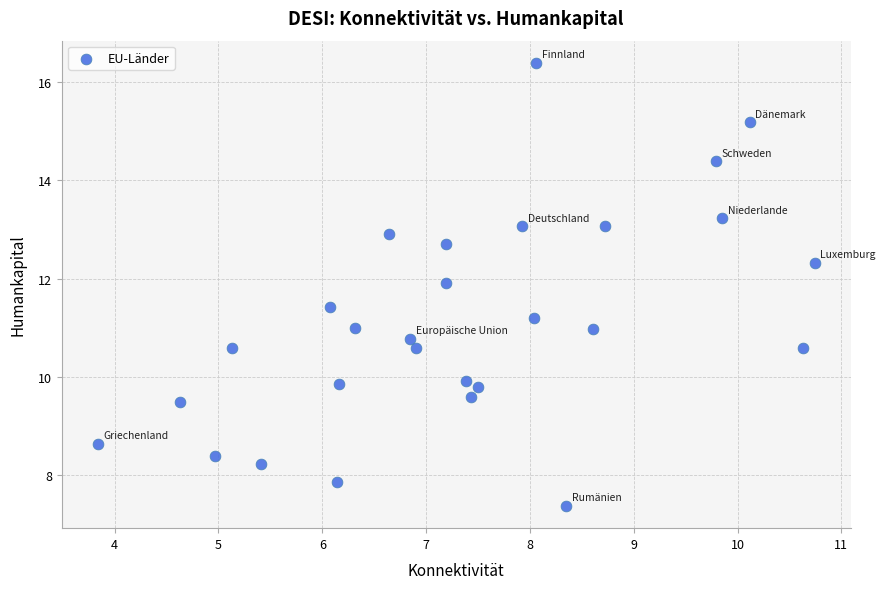

What is the range of X values (max minus min)?

6.9